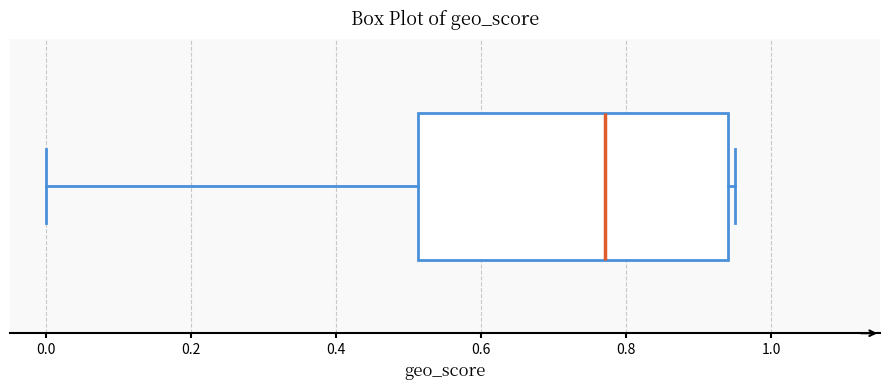

Read this box plot against the x-axis: the position of the median line, the range covered by the box, and the ends of both whiskers. The values are not printed on the chart, so give them approximately, as read against the axis.

median 0.78, box 0.52 to 0.94, whiskers 0.00 to 0.96